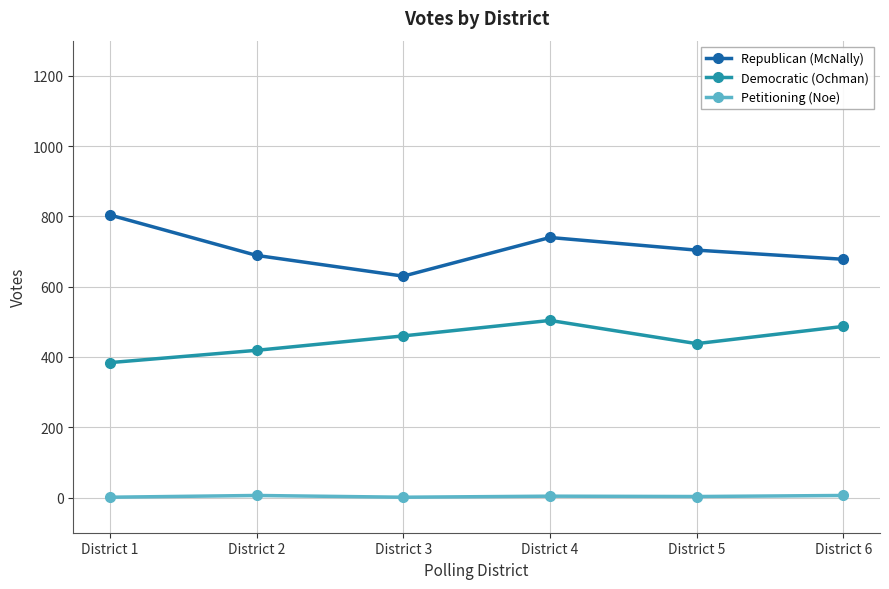

The Republican (McNally) series shows 704 at District 5. True or false?

True